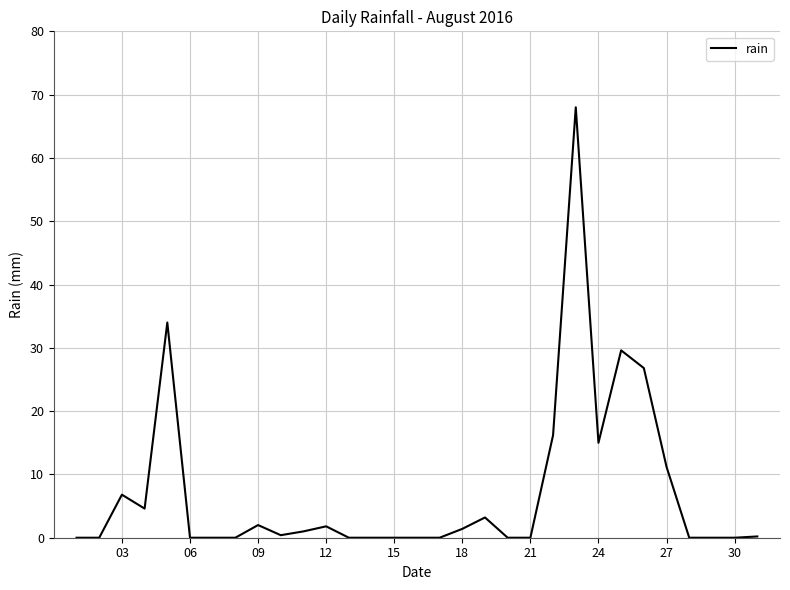

What is the maximum value shown in the chart?

68.0